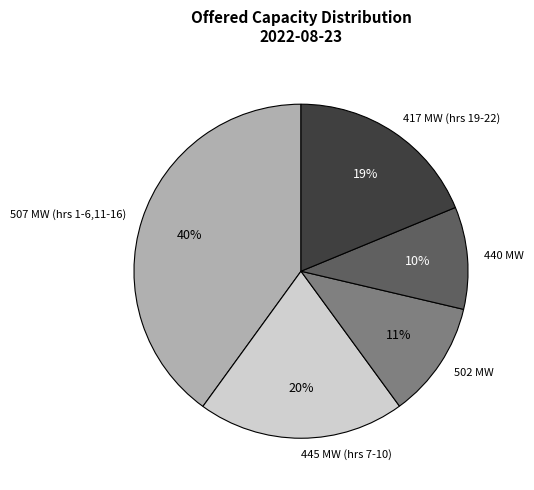

Is it true that 445 MW (hrs 7-10) is 25% of the pie?

False